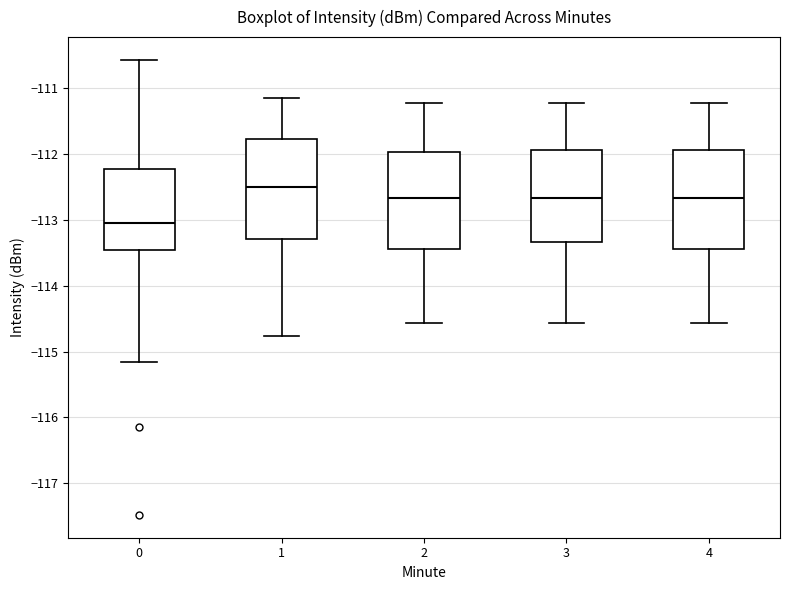

Where does the upper whisker of the box at x = 4 end on the y-axis? The values are not printed on the chart, so give them approximately, as read against the axis.

-111.2